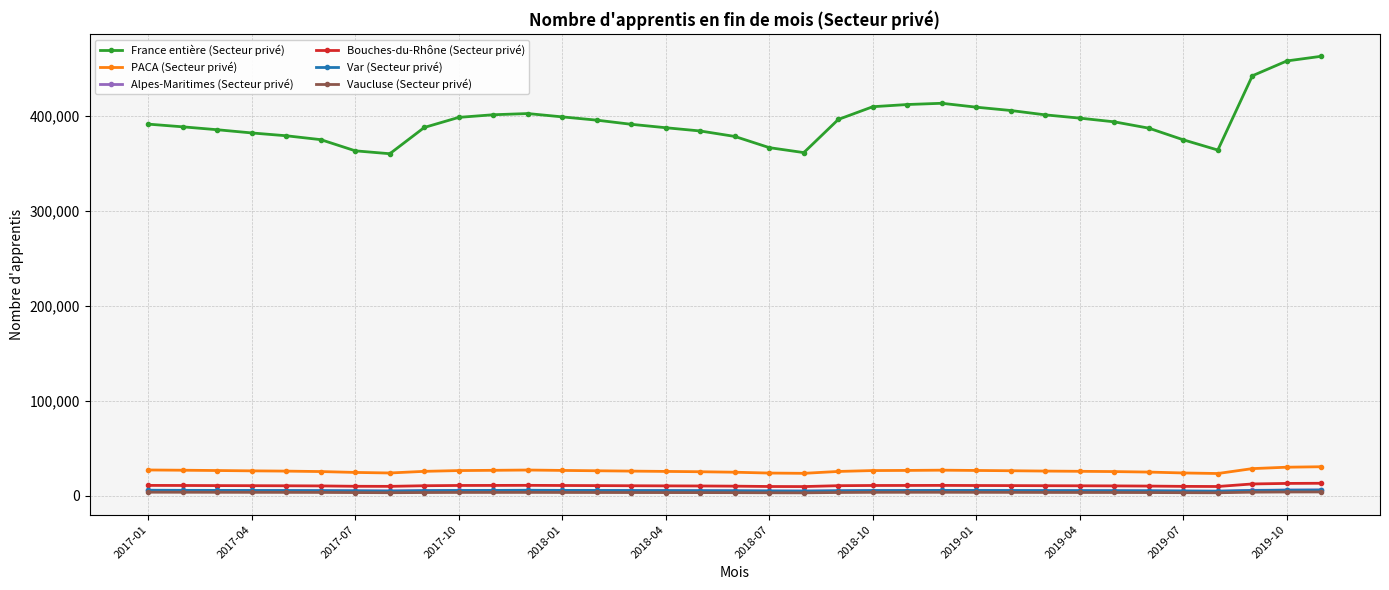

What is the maximum value for Bouches-du-Rhône (Secteur privé)?

12963